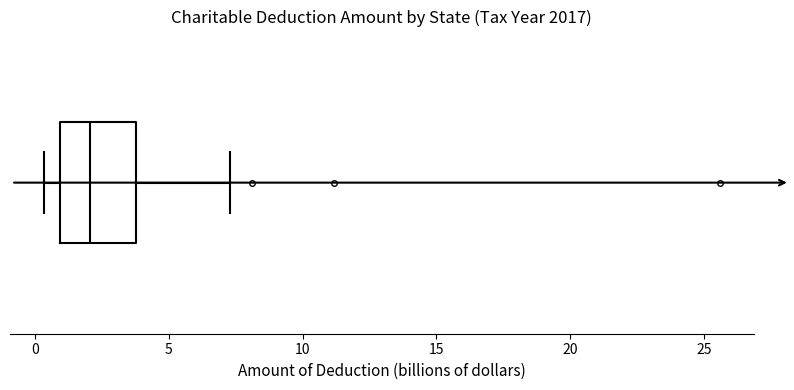

Where is the right edge of the box on the x-axis? The values are not printed on the chart, so give them approximately, as read against the axis.

4.0